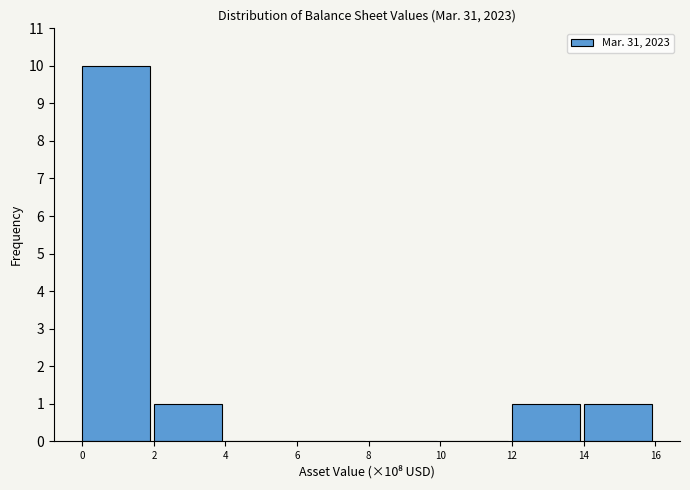

Reading left to right, extract all data points from this chart.

0=10	2=1	4=0	6=0	8=0	10=0	12=1	14=1